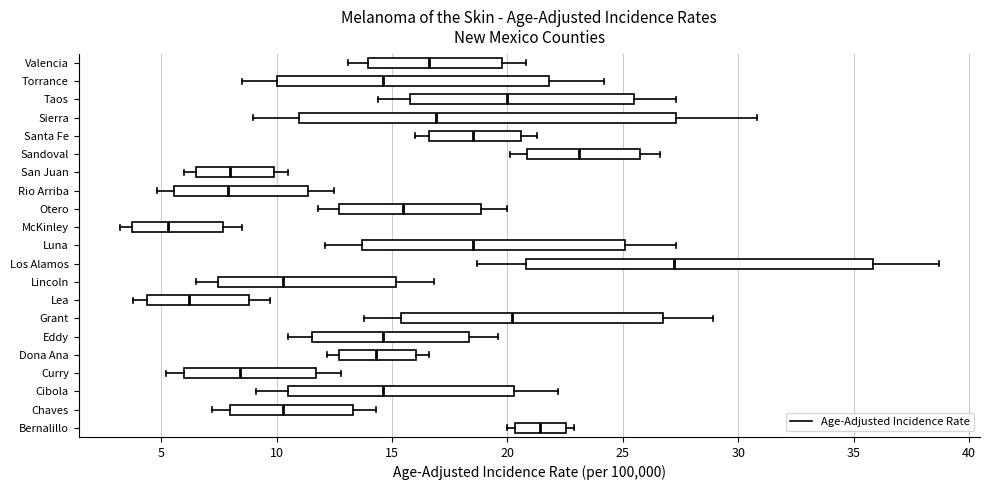

Reading bottom to top, read every box against the x-axis: the position of its median line, the range the box covers, and the ends of its whiskers. The values are not printed on the chart, so give them approximately, as read against the axis.

Bernalillo: median 21.5, box 20.5 to 22.5, whiskers 20.0 to 23.0
Chaves: median 10.5, box 8.0 to 13.5, whiskers 7.0 to 14.5
Cibola: median 14.5, box 10.5 to 20.5, whiskers 9.0 to 22.0
Curry: median 8.5, box 6.0 to 11.5, whiskers 5.0 to 13.0
Dona Ana: median 14.5, box 12.5 to 16.0, whiskers 12.0 to 16.5
Eddy: median 14.5, box 11.5 to 18.5, whiskers 10.5 to 19.5
Grant: median 20.0, box 15.5 to 26.5, whiskers 14.0 to 29.0
Lea: median 6.0, box 4.5 to 9.0, whiskers 4.0 to 9.5
Lincoln: median 10.5, box 7.5 to 15.0, whiskers 6.5 to 17.0
Los Alamos: median 27.0, box 21.0 to 36.0, whiskers 18.5 to 38.5
Luna: median 18.5, box 13.5 to 25.0, whiskers 12.0 to 27.5
McKinley: median 5.5, box 3.5 to 7.5, whiskers 3.0 to 8.5
Otero: median 15.5, box 12.5 to 19.0, whiskers 12.0 to 20.0
Rio Arriba: median 8.0, box 5.5 to 11.5, whiskers 5.0 to 12.5
San Juan: median 8.0, box 6.5 to 10.0, whiskers 6.0 to 10.5
Sandoval: median 23.0, box 21.0 to 25.5, whiskers 20.0 to 26.5
Santa Fe: median 18.5, box 16.5 to 20.5, whiskers 16.0 to 21.5
Sierra: median 17.0, box 11.0 to 27.5, whiskers 9.0 to 31.0
Taos: median 20.0, box 16.0 to 25.5, whiskers 14.5 to 27.5
Torrance: median 14.5, box 10.0 to 22.0, whiskers 8.5 to 24.0
Valencia: median 16.5, box 14.0 to 20.0, whiskers 13.0 to 21.0